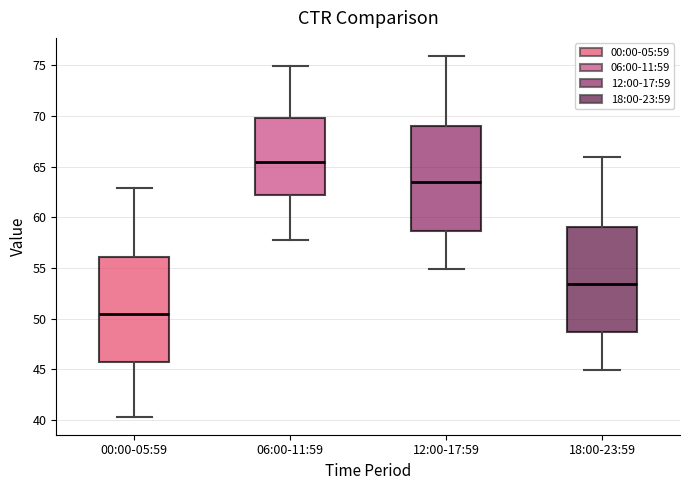

Reading left to right, transcribe this box plot: for each box, give where its median line is, the range the box spans, and where its two whiskers end, as read against the y-axis. The values are not printed on the chart, so give them approximately, as read against the axis.

00:00-05:59: median 50.5, box 45.5 to 56.0, whiskers 40.5 to 63.0
06:00-11:59: median 65.5, box 62.0 to 70.0, whiskers 58.0 to 75.0
12:00-17:59: median 63.5, box 58.5 to 69.0, whiskers 55.0 to 76.0
18:00-23:59: median 53.5, box 48.5 to 59.0, whiskers 45.0 to 66.0